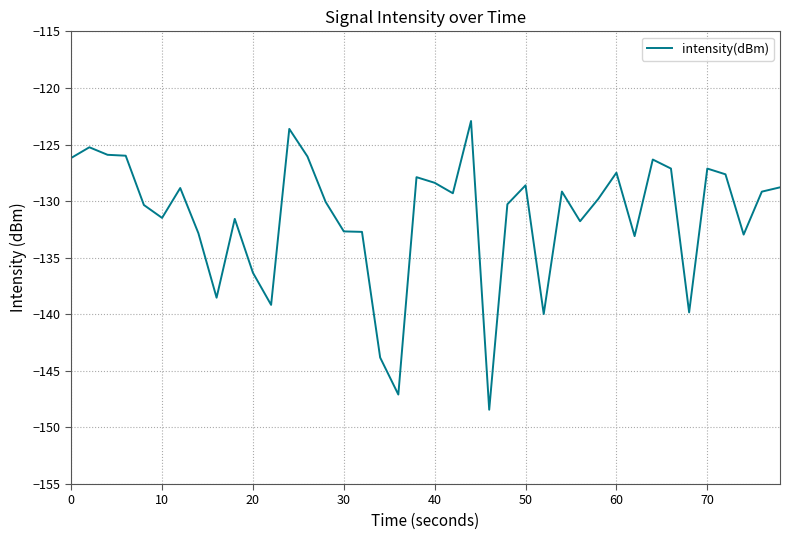

What is the greatest value displayed?

-122.9